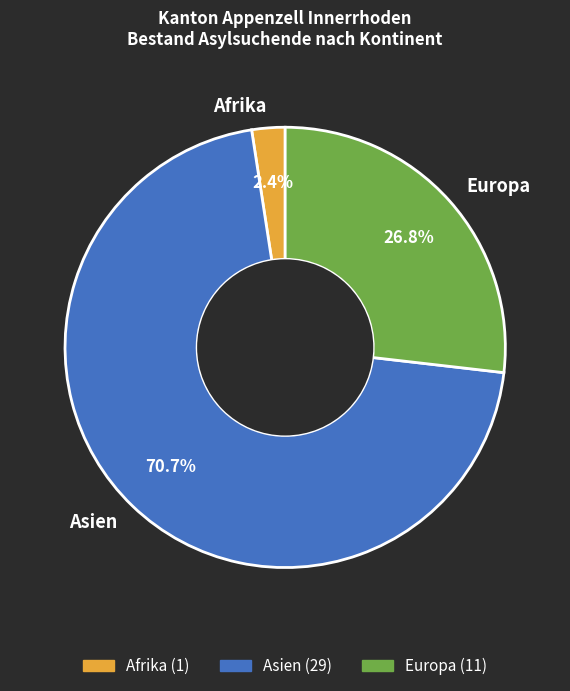

Rank the categories by value from highest to lowest.

Asien, Europa, Afrika